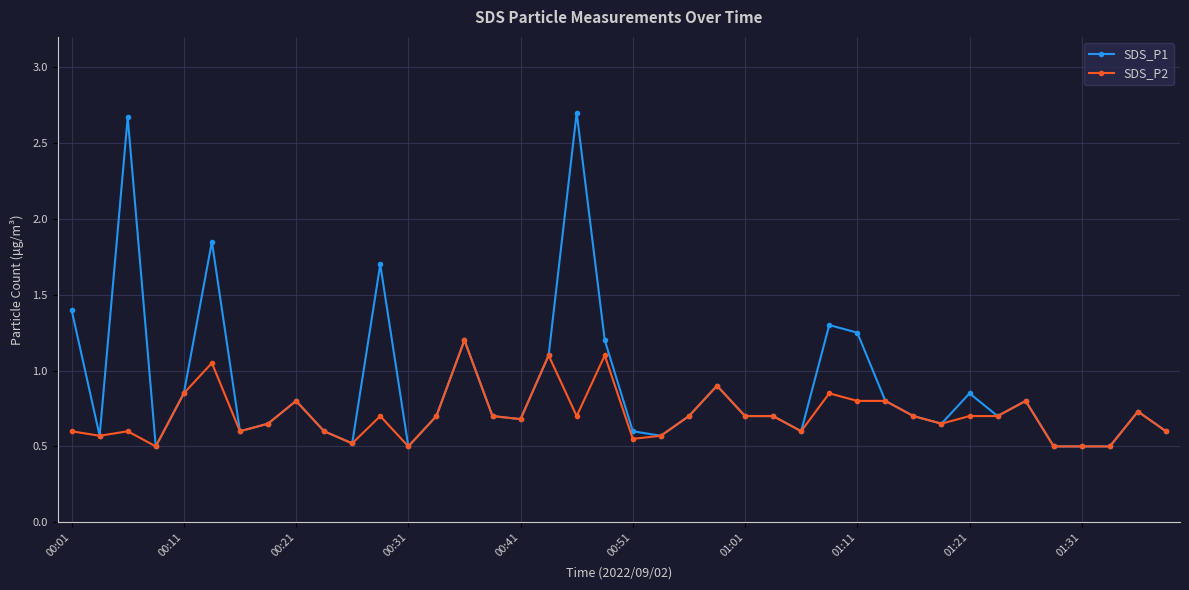

True or false: SDS_P2 has more than 0 interior local peaks.

True